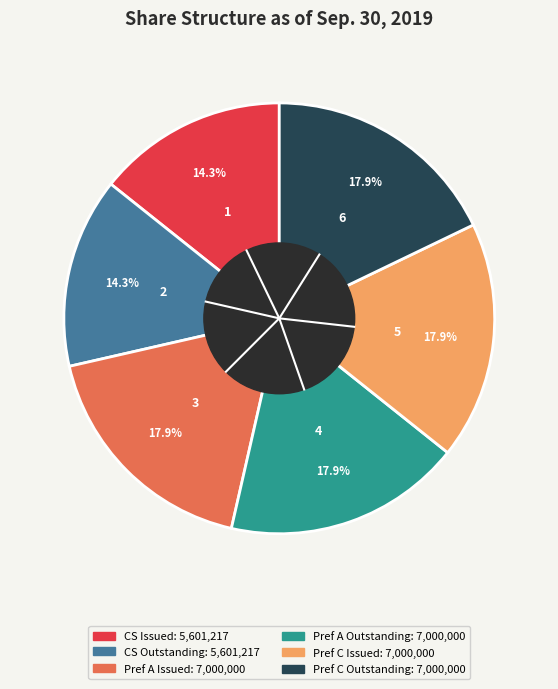

Is there a majority slice in this chart?

No